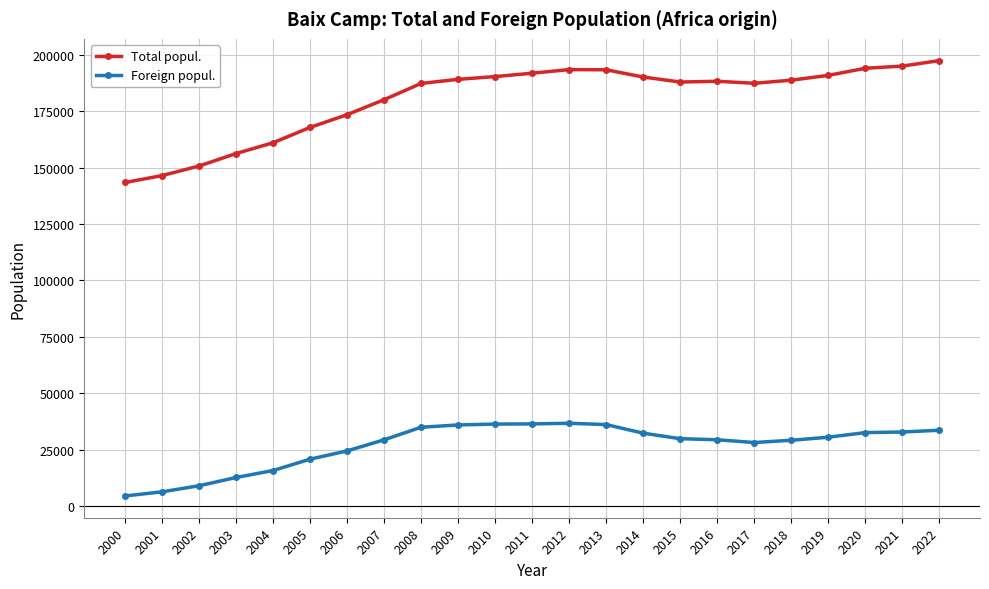

What is the difference between the maximum and minimum values in the Total popul. series?

54063